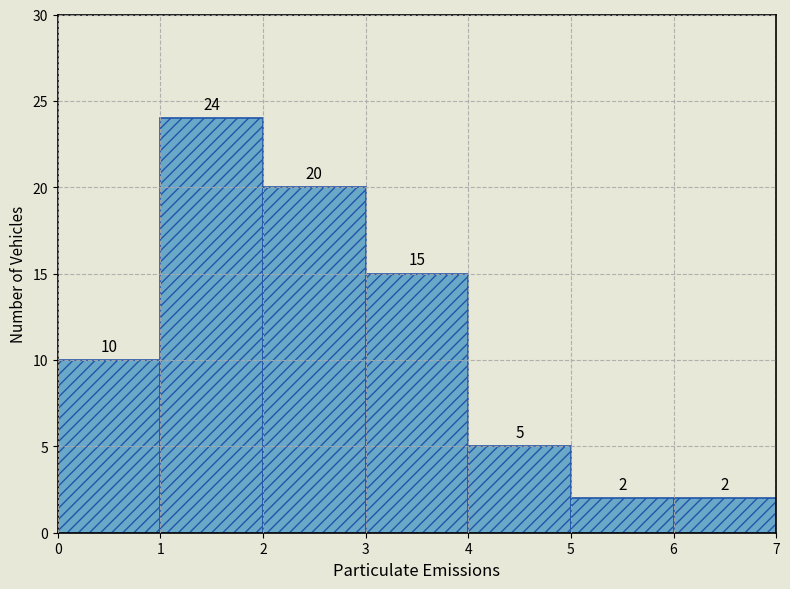

Reading left to right, list every bar in this chart as the range it spans on the x-axis followed by its height.

0 to 1: 10
1 to 2: 24
2 to 3: 20
3 to 4: 15
4 to 5: 5
5 to 6: 2
6 to 7: 2